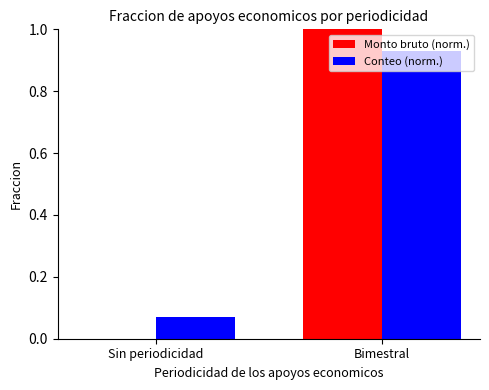

What is the total value across all series at Bimestral?

1.9